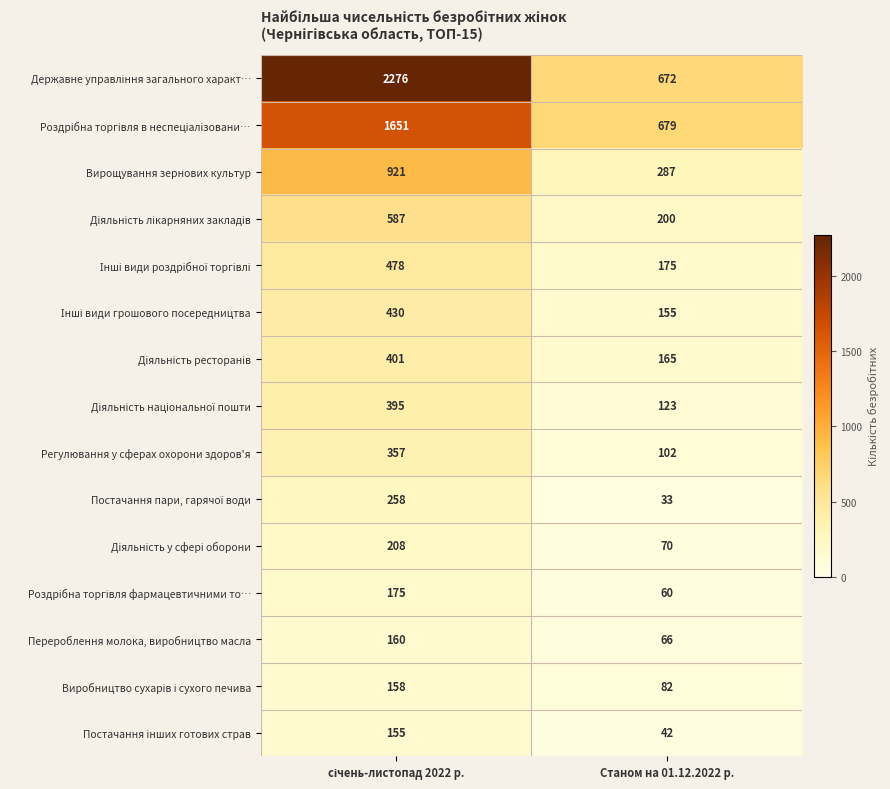

The Перероблення молока, виробництво масла series shows 66 at Станом на 01.12.2022 р.. True or false?

True